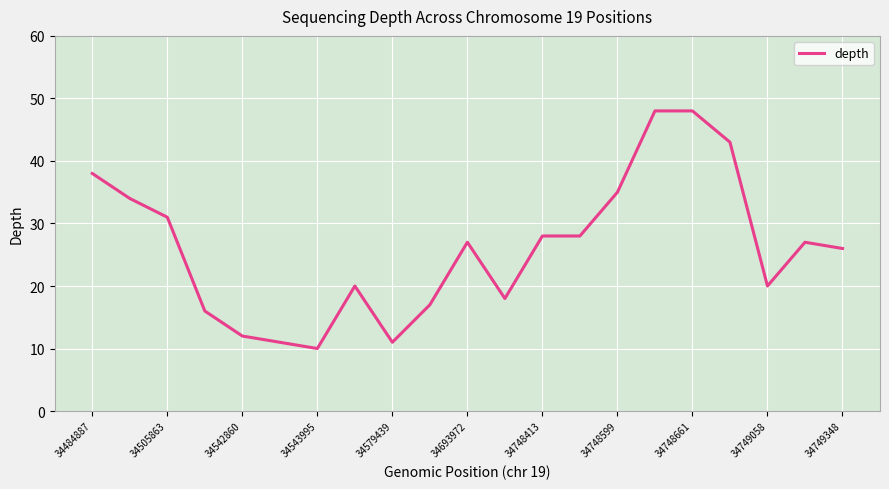

What is the smallest value displayed?

10